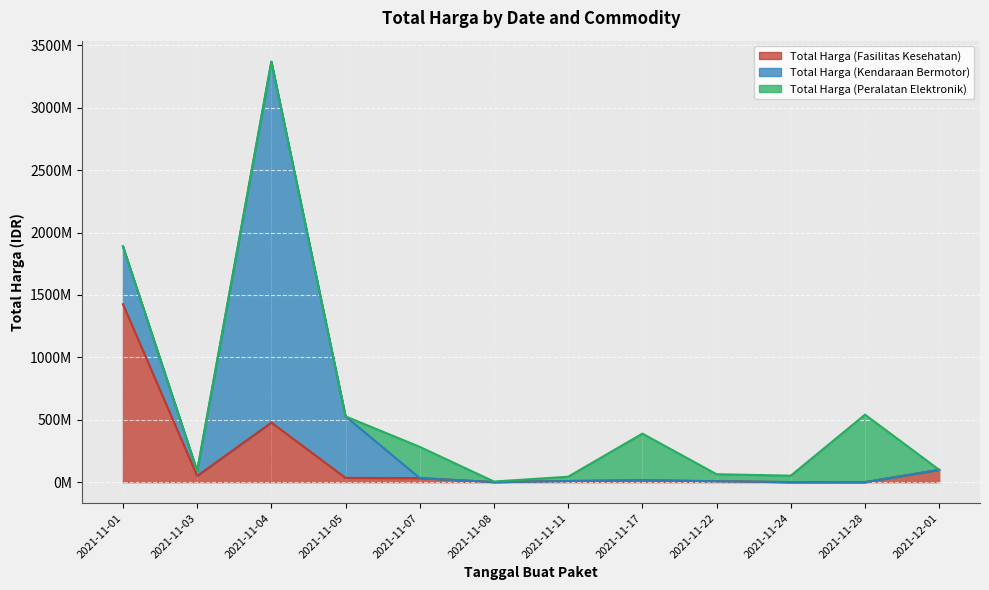

Where do Total Harga (Kendaraan Bermotor) and Total Harga (Fasilitas Kesehatan) first cross each other?

2021-11-03 and 2021-11-04